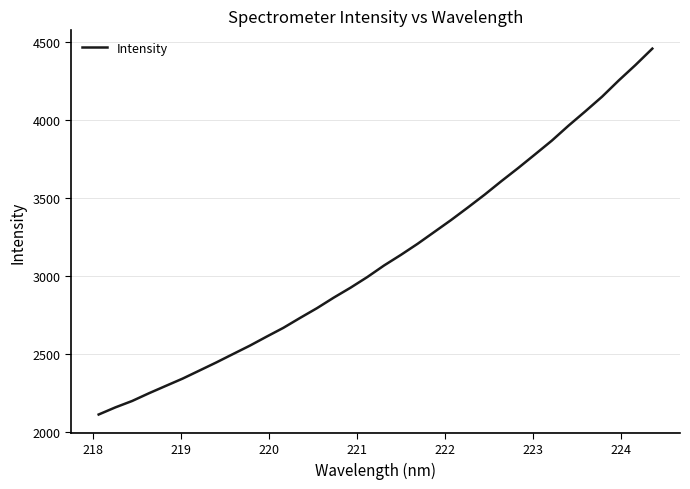

What is the minimum value shown in the chart?

2115.2